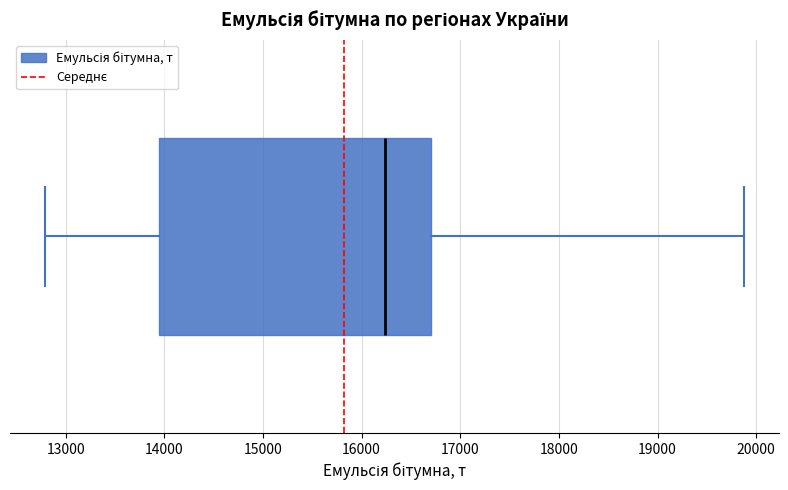

Transcribe this box plot: give where the median line is, the range the box spans, and where the two whiskers end, as read against the x-axis. The values are not printed on the chart, so give them approximately, as read against the axis.

median 16200, box 14000 to 16700, whiskers 12800 to 19900